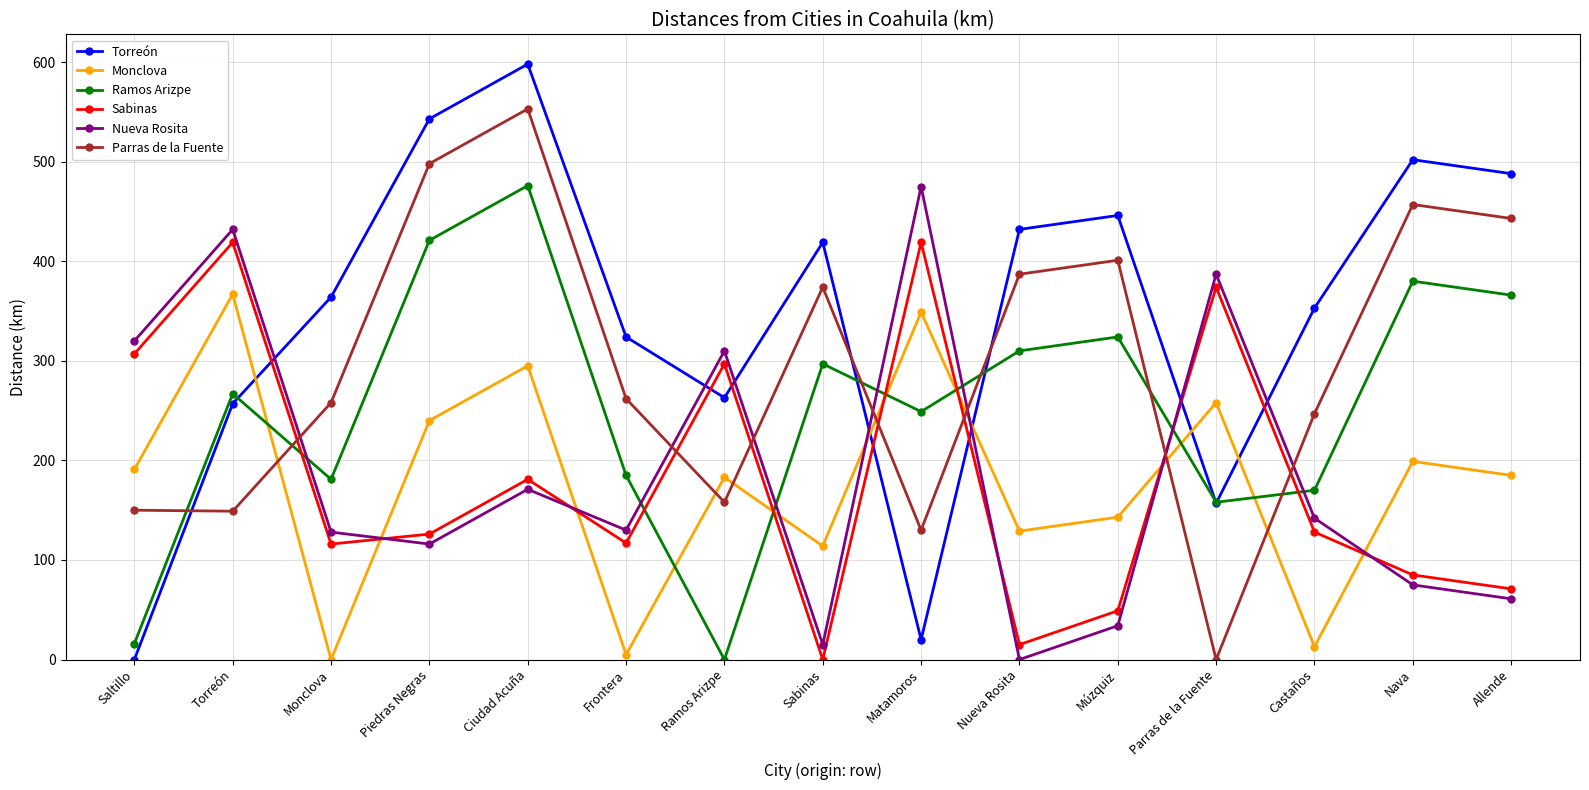

What is the label of the 6th point from the left?

Frontera